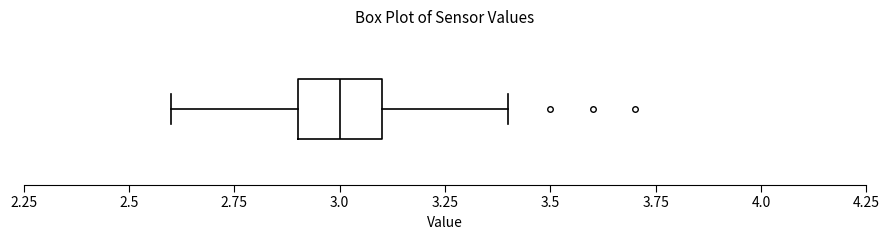

Where does the right whisker of the box end on the x-axis? The values are not printed on the chart, so give them approximately, as read against the axis.

3.4